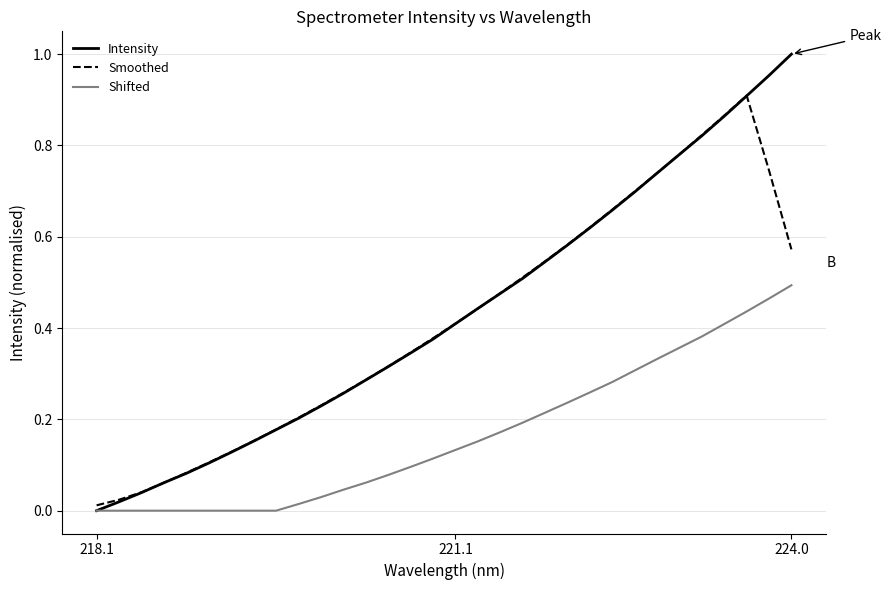

Which series has the largest total across all categories?

Intensity